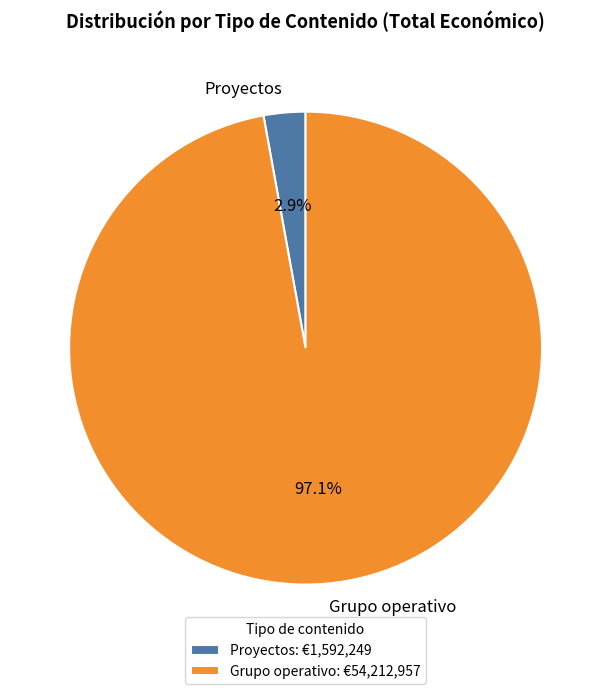

Combined, do Grupo operativo and Proyectos account for over 50%?

Yes